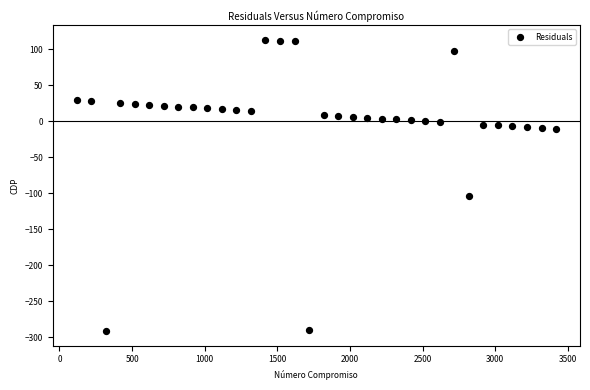

What Y value in the scatter plot is closest to -88?

-103.2